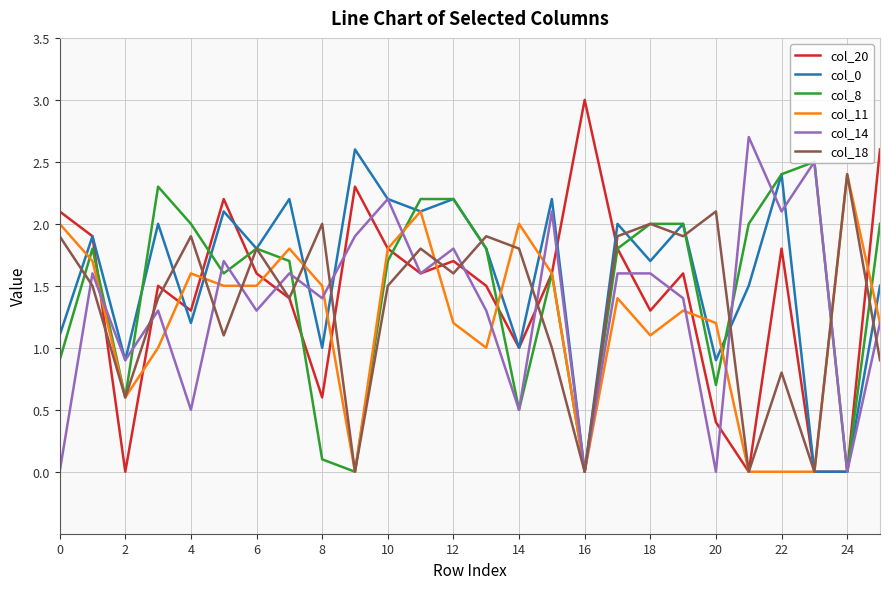

What is the maximum value for col_18?

2.4